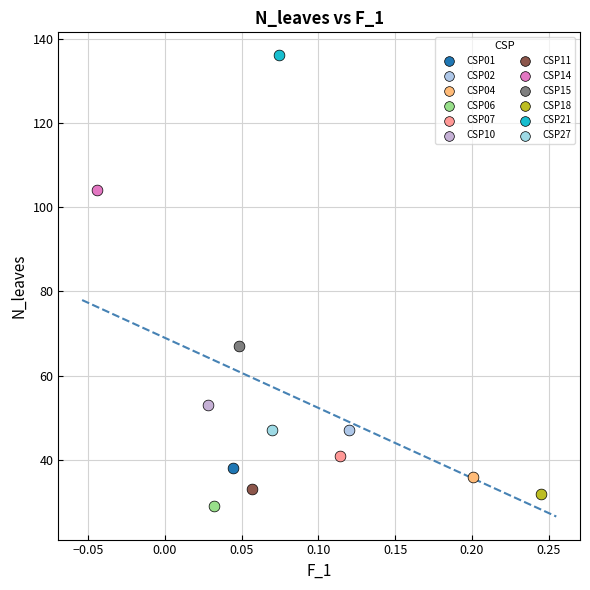

What are all the series names shown in the legend?

CSP01, CSP02, CSP04, CSP06, CSP07, CSP10, CSP11, CSP14, CSP15, CSP18, CSP21, CSP27